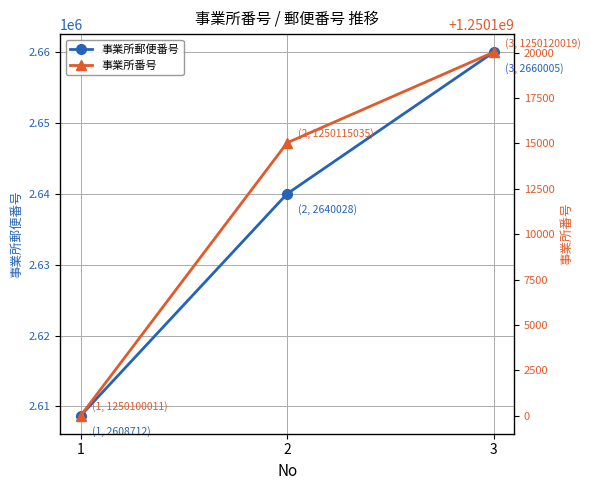

Which category has the lowest value across all series?

1